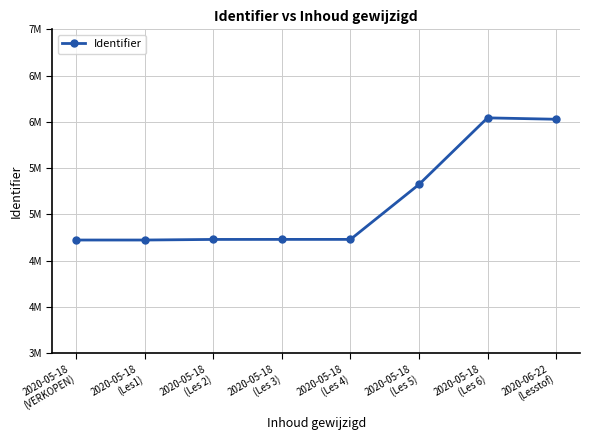

Is this an area chart (filled region under the line)?

No